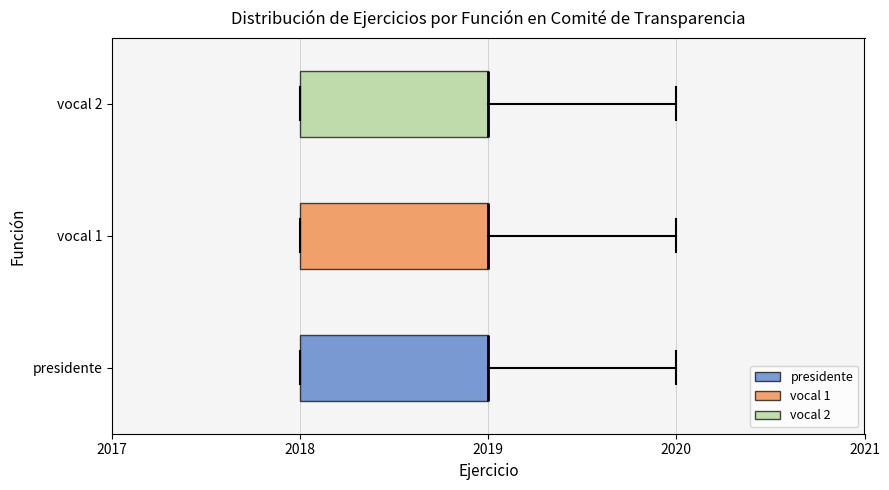

Where is the left edge of the box for vocal 1 on the x-axis? The values are not printed on the chart, so give them approximately, as read against the axis.

2018